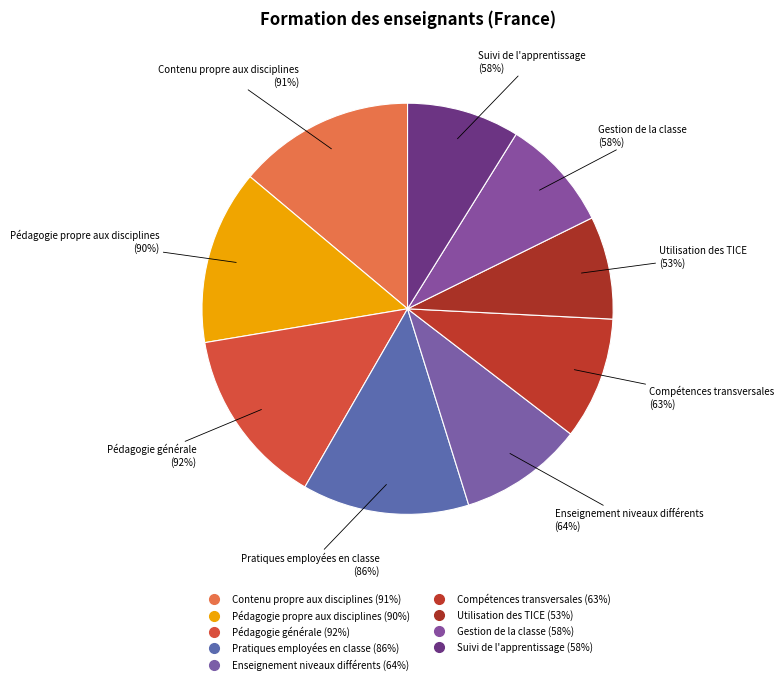

Is it true that Utilisation des TICE is 8% of the pie?

True